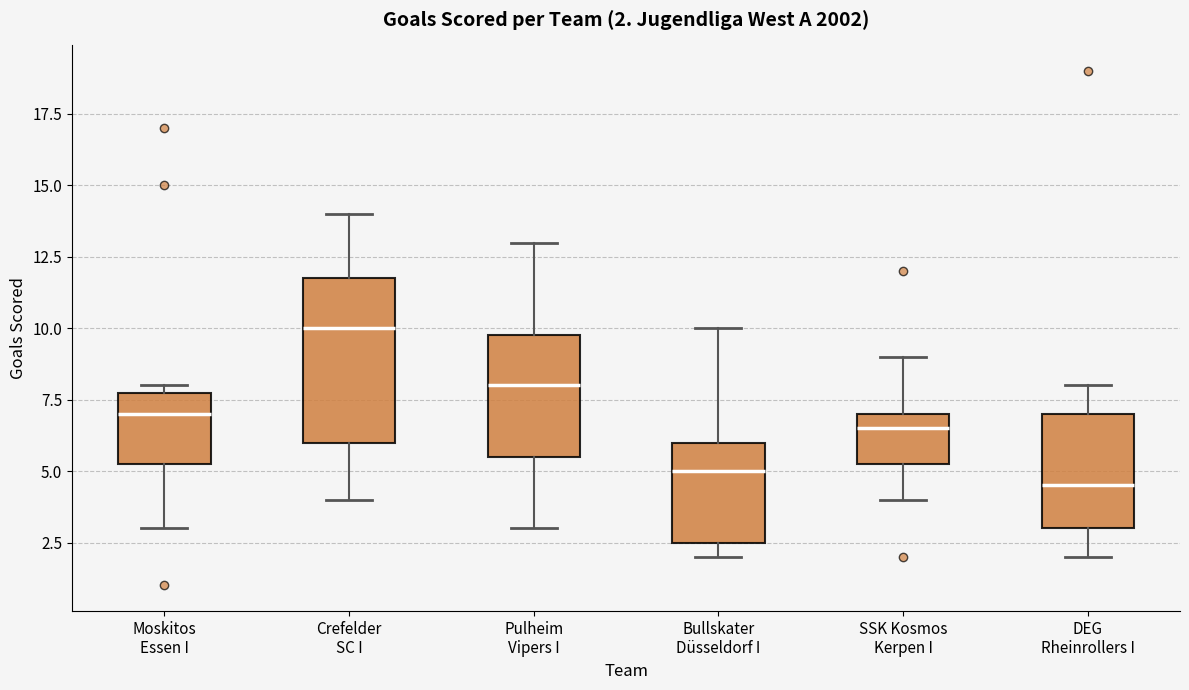

Which box has the highest median line?

Crefelder SC I